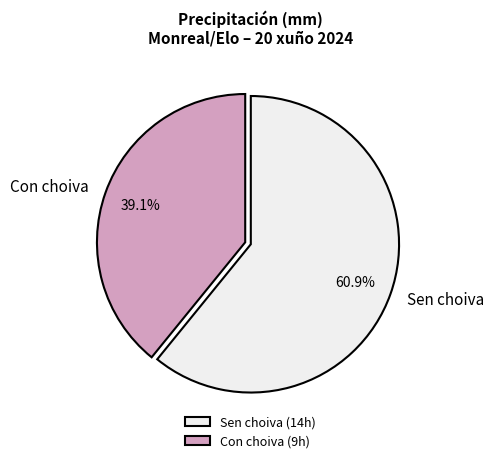

Approximately how many times larger is the value at Con choiva compared to Sen choiva?

0.6